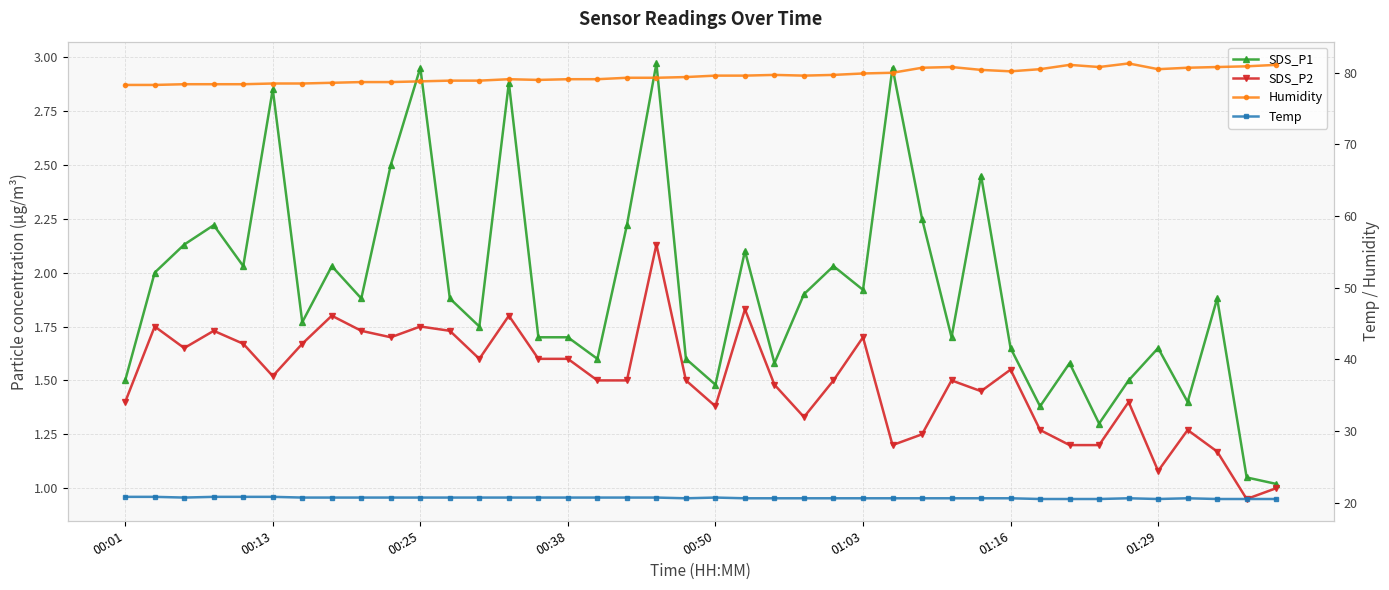

True or false: SDS_P1 has more than 1 interior local peaks.

True